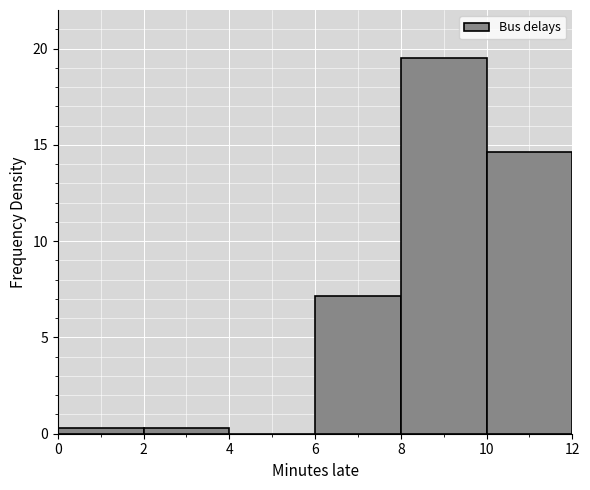

Reading left to right, list every bar in this chart as the range it spans on the x-axis followed by its height. The values are not printed on the chart, so give them approximately, as read against the axis.

0 to 2: under 0.5
2 to 4: under 0.5
4 to 6: 0
6 to 8: 7.0
8 to 10: 19.5
10 to 12: 14.5